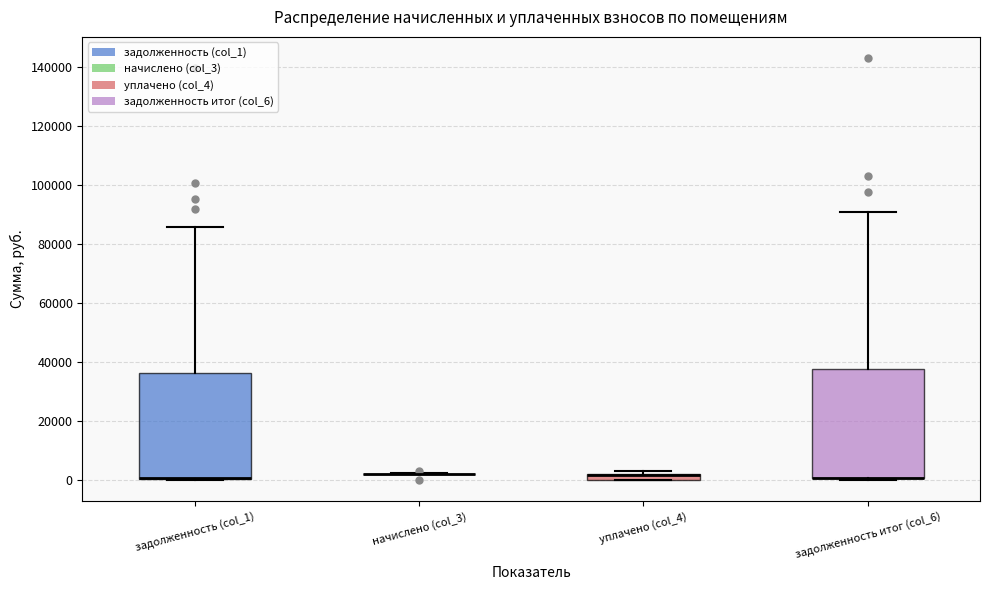

Where is the lower edge of the box for задолженность (col_1) on the y-axis? The values are not printed on the chart, so give them approximately, as read against the axis.

0